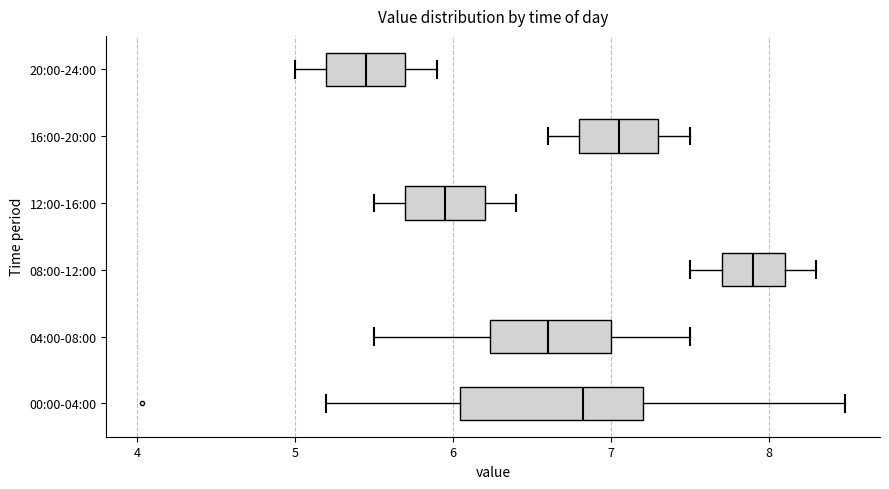

Reading bottom to top, read every box against the x-axis: the position of its median line, the range the box covers, and the ends of its whiskers. The values are not printed on the chart, so give them approximately, as read against the axis.

00:00-04:00: median 6.8, box 6.0 to 7.2, whiskers 5.2 to 8.5
04:00-08:00: median 6.6, box 6.2 to 7.0, whiskers 5.5 to 7.5
08:00-12:00: median 7.9, box 7.7 to 8.1, whiskers 7.5 to 8.3
12:00-16:00: median 6.0, box 5.7 to 6.2, whiskers 5.5 to 6.4
16:00-20:00: median 7.1, box 6.8 to 7.3, whiskers 6.6 to 7.5
20:00-24:00: median 5.5, box 5.2 to 5.7, whiskers 5.0 to 5.9